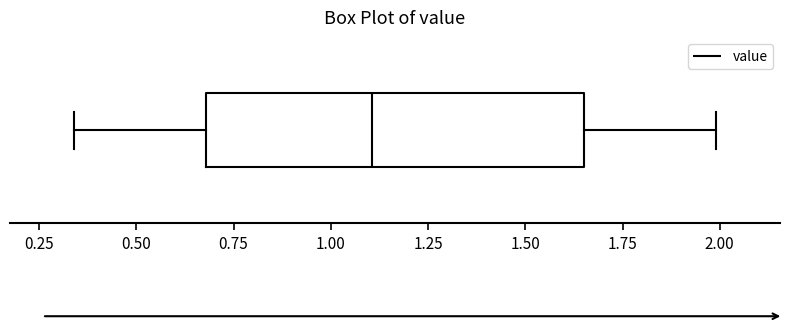

Transcribe this box plot: give where the median line is, the range the box spans, and where the two whiskers end, as read against the x-axis. The values are not printed on the chart, so give them approximately, as read against the axis.

median 1.10, box 0.70 to 1.65, whiskers 0.35 to 2.00